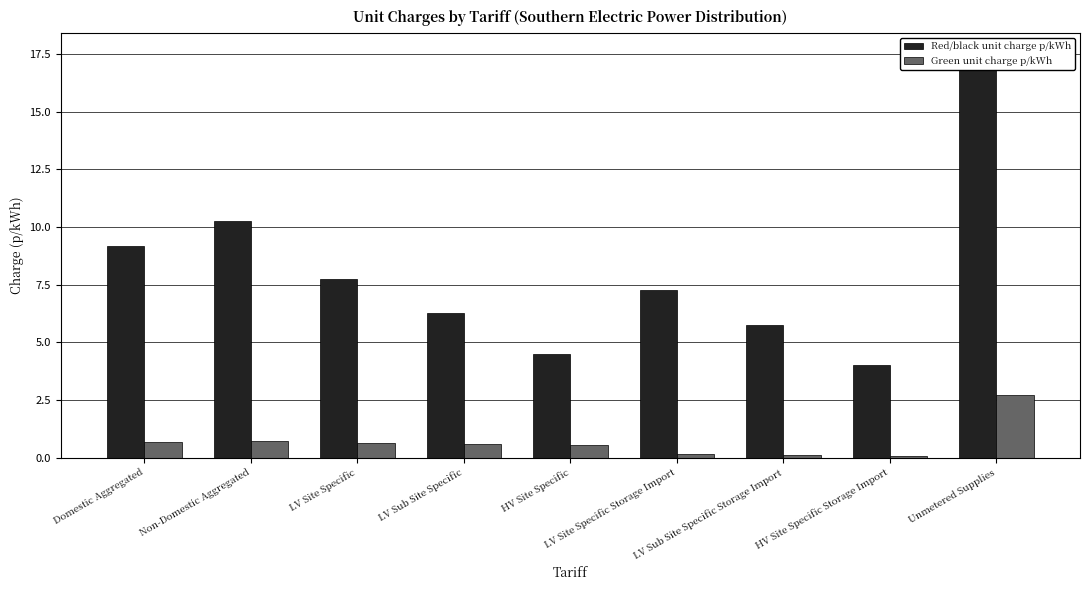

Rank the series by their average value, from highest to lowest.

Red/black unit charge p/kWh, Green unit charge p/kWh